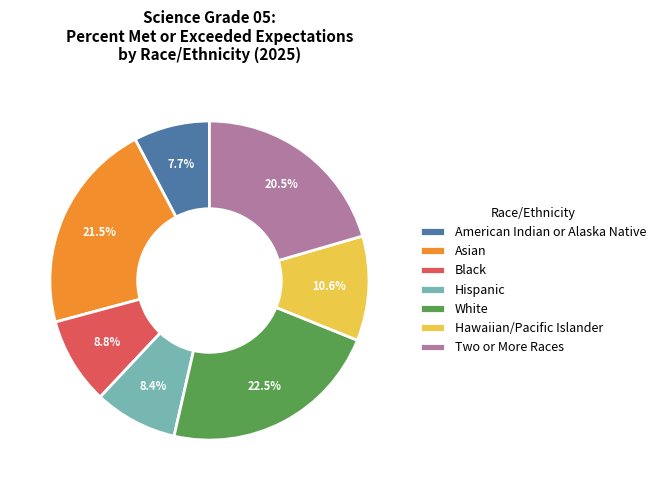

What is the total percentage of Hawaiian/Pacific Islander and Black?

19.4%